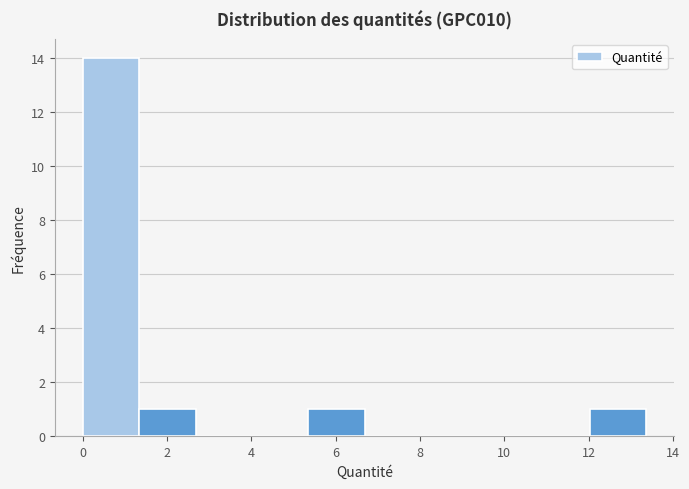

Over which range of the x-axis is the bar tallest?

0.0 to 1.4